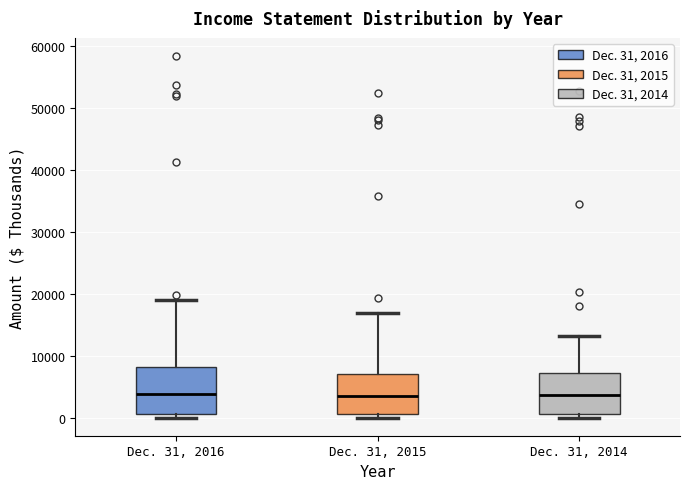

Where does the upper whisker of the box for Dec. 31, 2016 end on the y-axis? The values are not printed on the chart, so give them approximately, as read against the axis.

19000